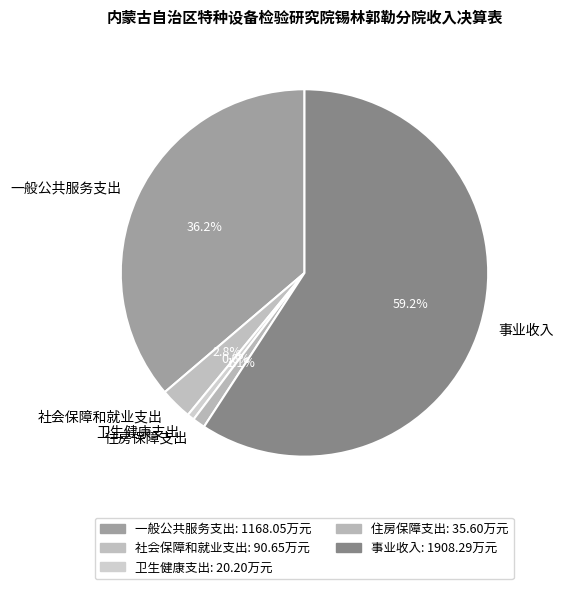

Which has a higher value, 住房保障支出 or 社会保障和就业支出?

社会保障和就业支出